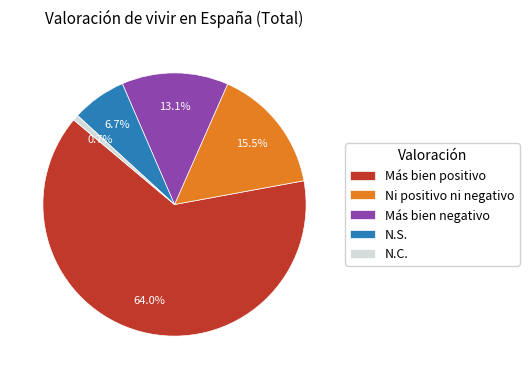

What portion of the pie excludes Más bien positivo?

36.0%